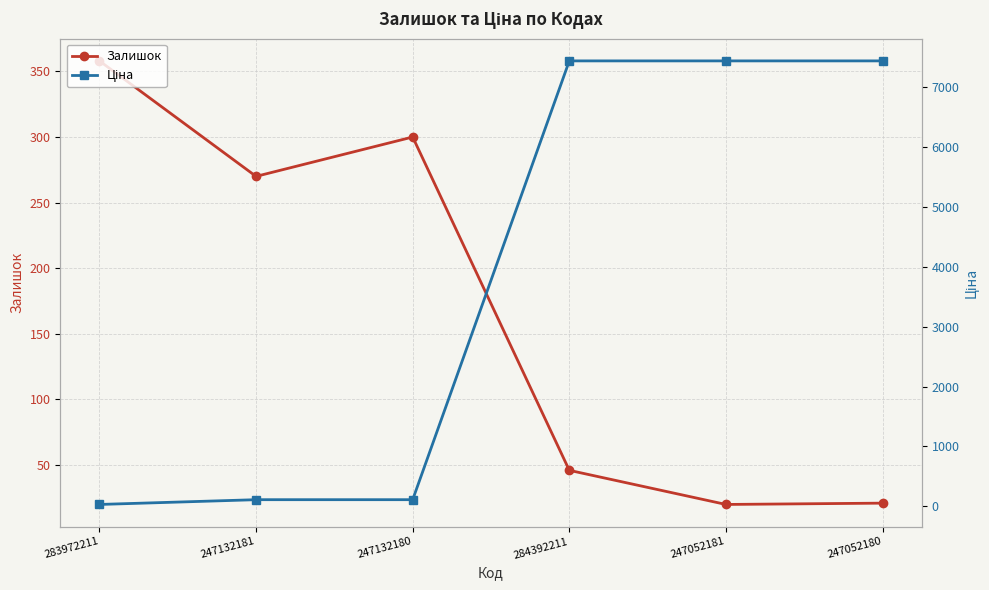

What is the label of the 2nd point from the left?

247132181